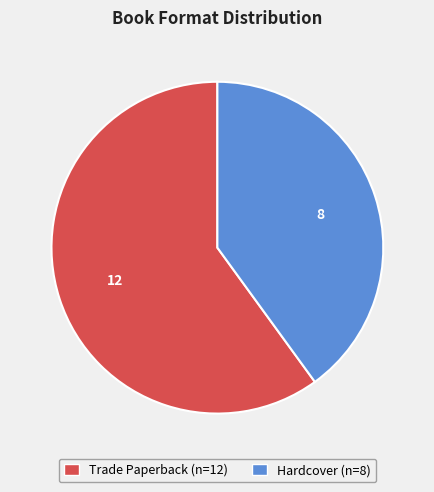

Combined, do Trade Paperback (n=12) and Hardcover (n=8) account for over 50%?

Yes